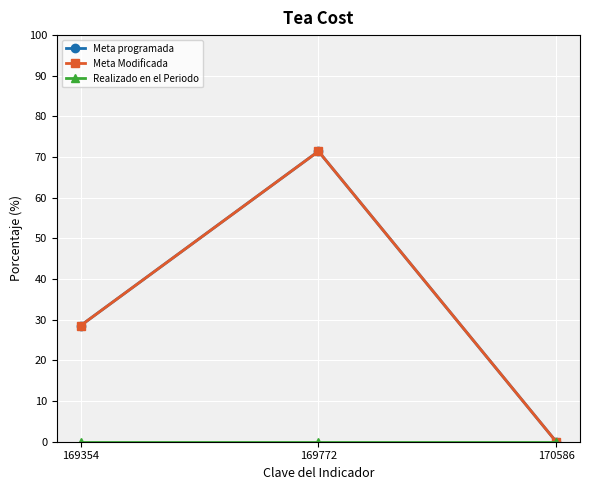

The value of Meta Modificada at 169772 is 71.4. True or false?

True